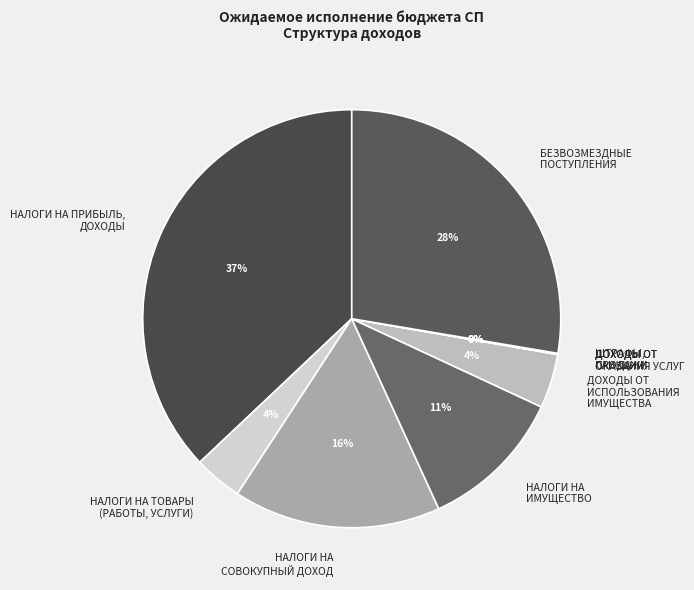

Which has a higher value, НАЛОГИ НА ПРИБЫЛЬ, ДОХОДЫ or ДОХОДЫ ОТ ИСПОЛЬЗОВАНИЯ ИМУЩЕСТВА?

НАЛОГИ НА ПРИБЫЛЬ, ДОХОДЫ